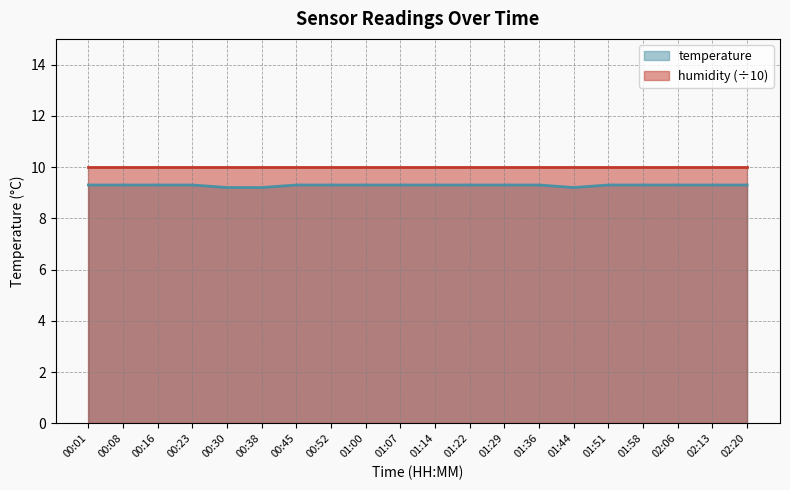

At which category does the chart reach its peak across all series?

00:01